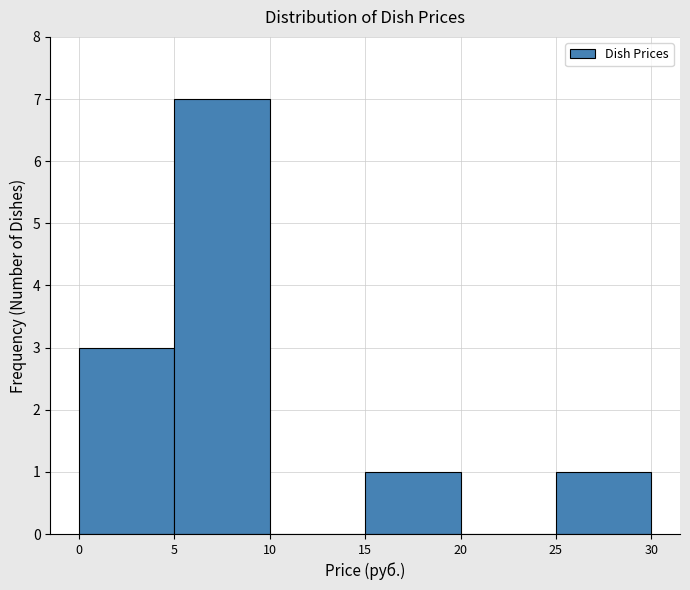

Reading left to right, list every bar in this chart as the range it spans on the x-axis followed by its height. The values are not printed on the chart, so give them approximately, as read against the axis.

0 to 5: 3
5 to 10: 7
10 to 15: 0
15 to 20: 1
20 to 25: 0
25 to 30: 1